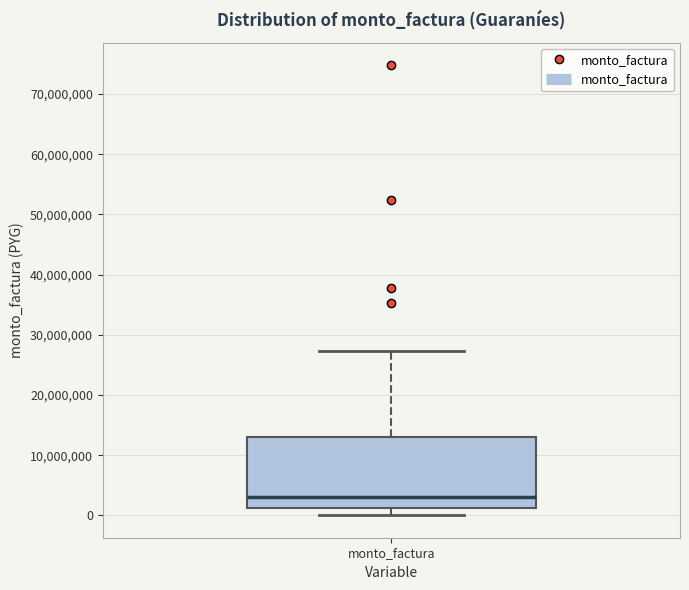

Transcribe this box plot: give where the median line is, the range the box spans, and where the two whiskers end, as read against the y-axis. The values are not printed on the chart, so give them approximately, as read against the axis.

median 3000000, box 1000000 to 13000000, whiskers 0 to 27000000